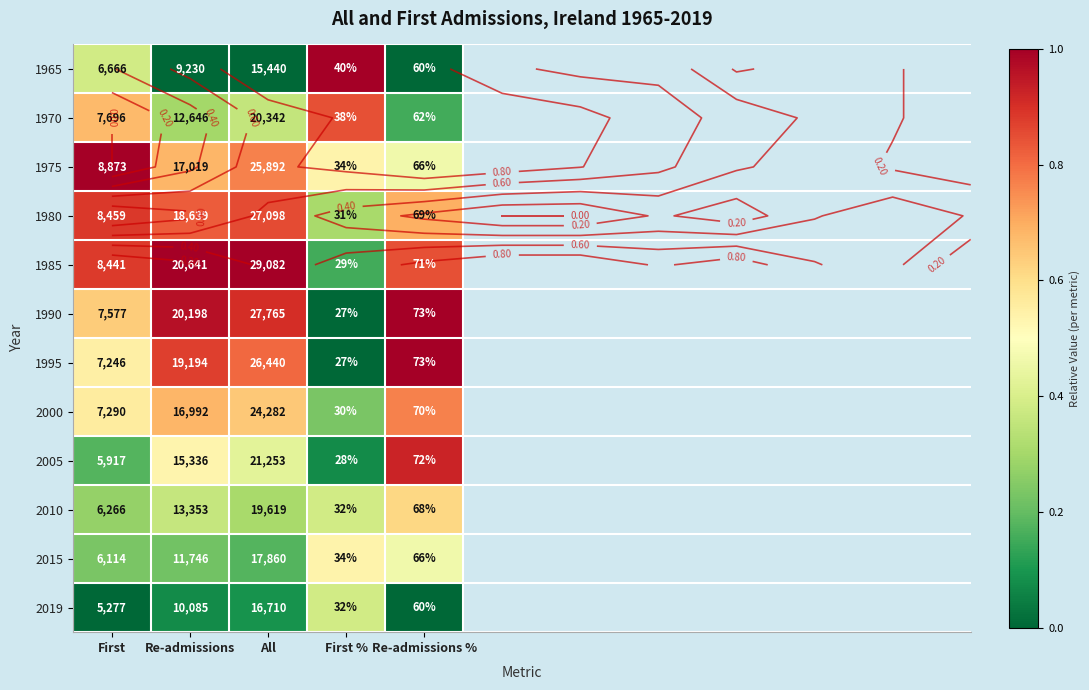

What is the total value across all series at All?

6.3